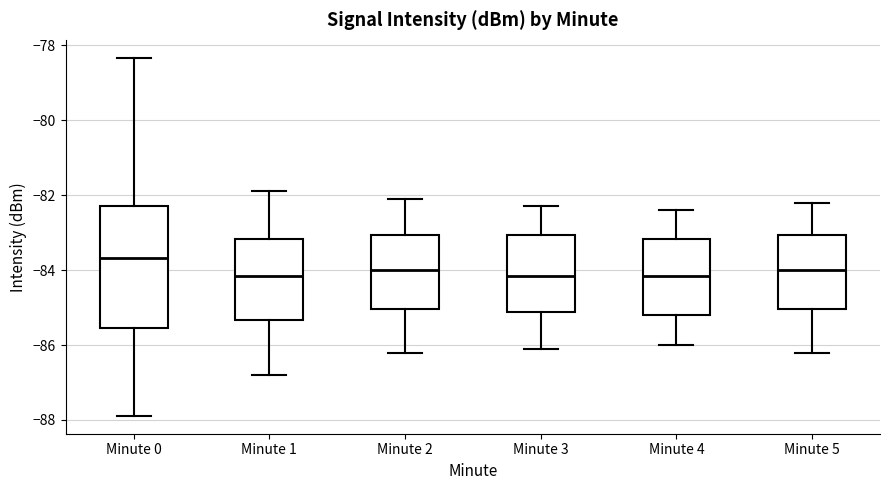

Where is the lower edge of the box for Minute 5 on the y-axis? The values are not printed on the chart, so give them approximately, as read against the axis.

-85.0